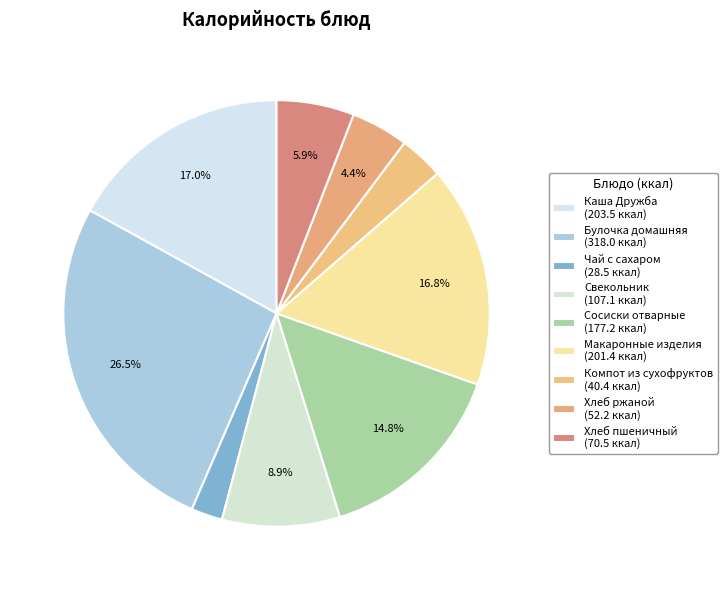

Count the number of slices in the pie.

9